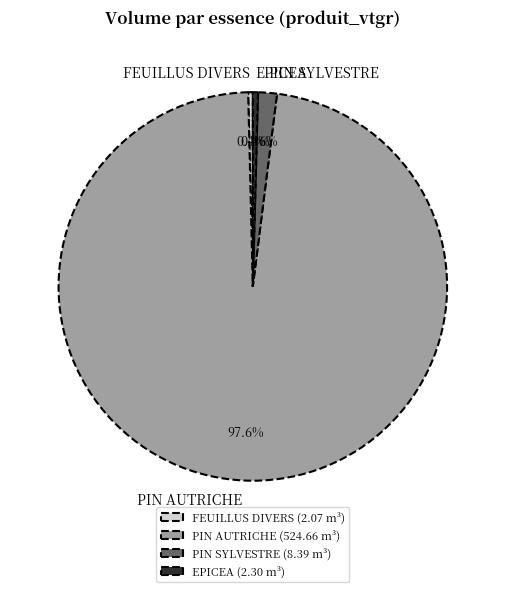

How many slices are in this pie chart?

4